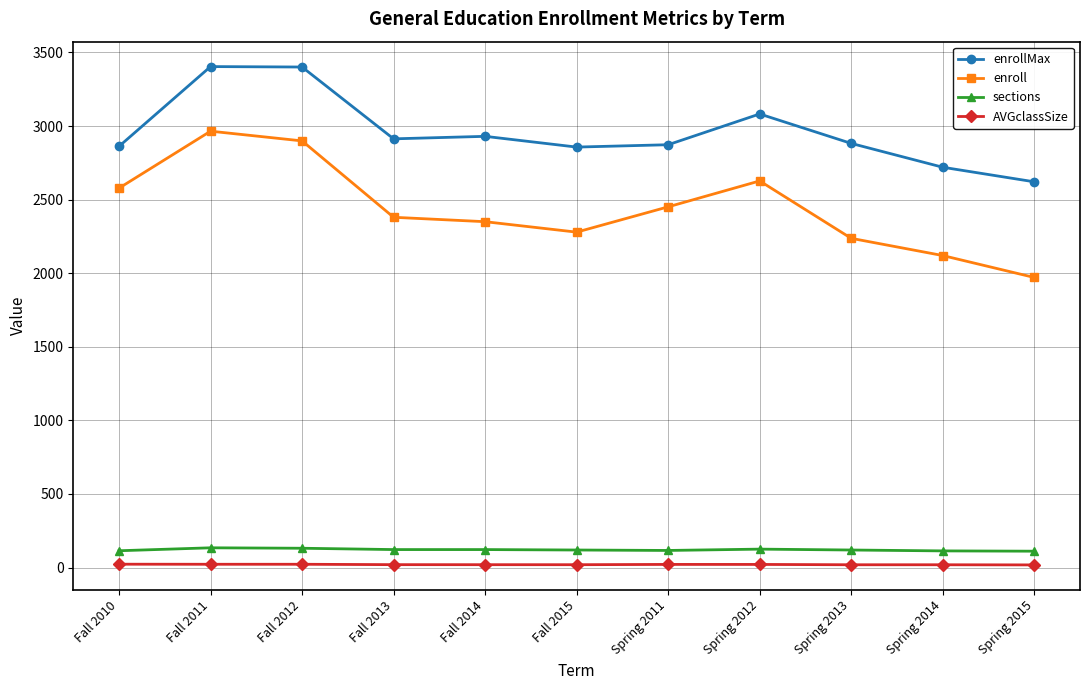

Which series has the largest total across all categories?

enrollMax